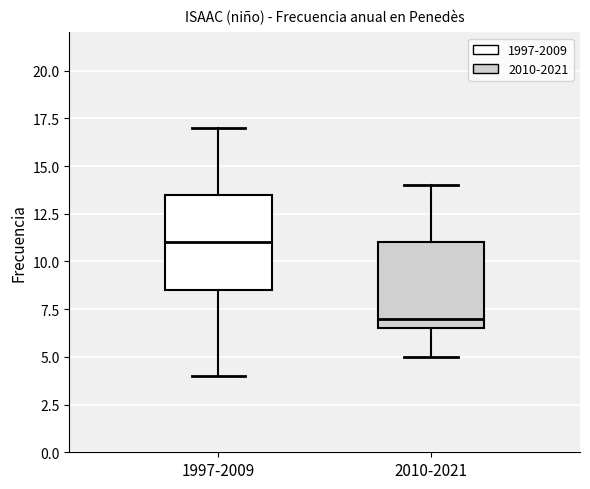

Which box has the lowest median line?

2010-2021